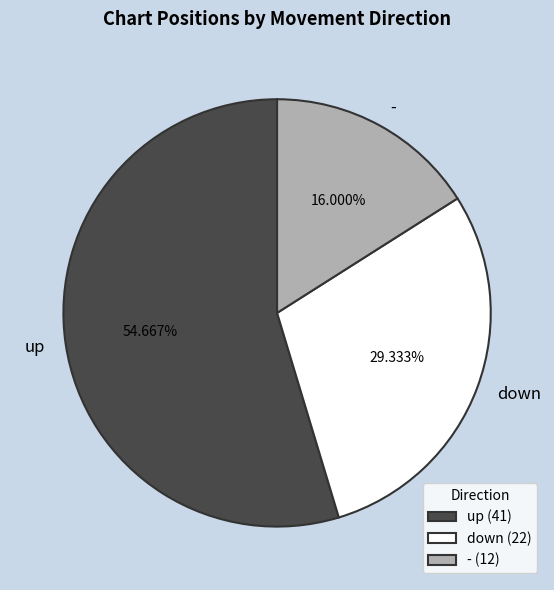

What percentage is the down slice, to the nearest percent?

29%